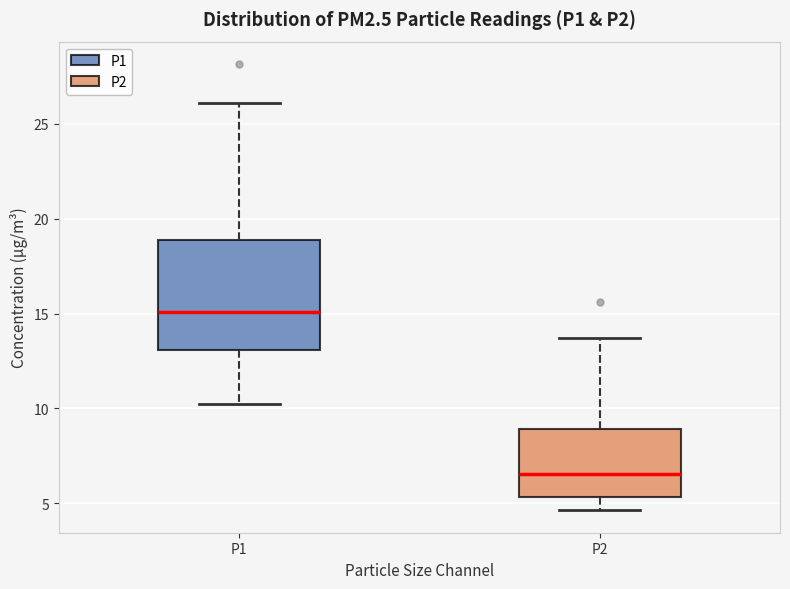

Comparing the boxes themselves (not the whiskers), which one is the tallest?

P1